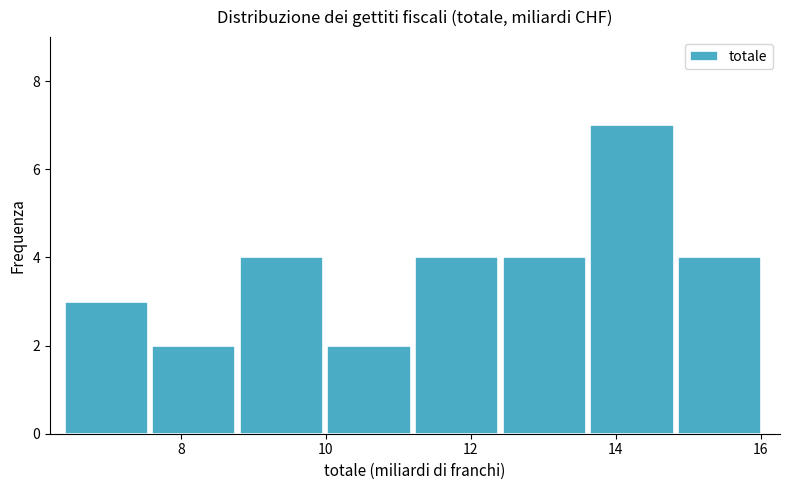

Reading left to right, list every bar in this chart as the range it spans on the x-axis followed by its height. Neither the bar edges nor the heights are printed on the chart, so give them approximately, as read against the axes.

6.4 to 7.6: 3
7.6 to 8.8: 2
8.8 to 10.0: 4
10.0 to 11.2: 2
11.2 to 12.4: 4
12.4 to 13.6: 4
13.6 to 14.8: 7
14.8 to 16.0: 4